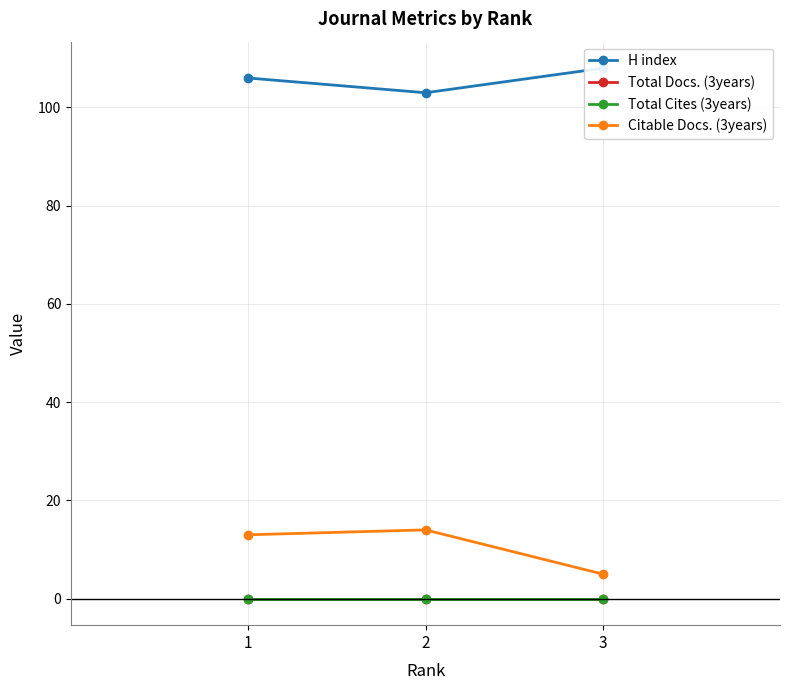

What is the difference between the maximum and minimum values in the Citable Docs. (3years) series?

9